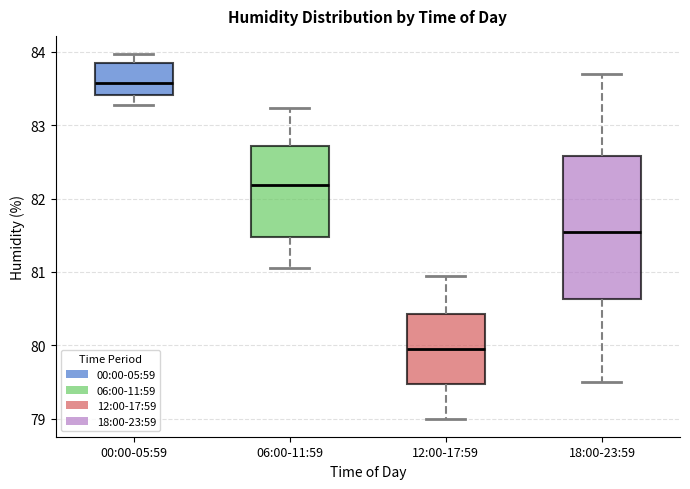

Reading left to right, transcribe this box plot: for each box, give where its median line is, the range the box spans, and where its two whiskers end, as read against the y-axis. The values are not printed on the chart, so give them approximately, as read against the axis.

00:00-05:59: median 83.6, box 83.4 to 83.9, whiskers 83.3 to 84.0
06:00-11:59: median 82.2, box 81.5 to 82.7, whiskers 81.1 to 83.2
12:00-17:59: median 80.0, box 79.5 to 80.4, whiskers 79.0 to 81.0
18:00-23:59: median 81.6, box 80.6 to 82.6, whiskers 79.5 to 83.7